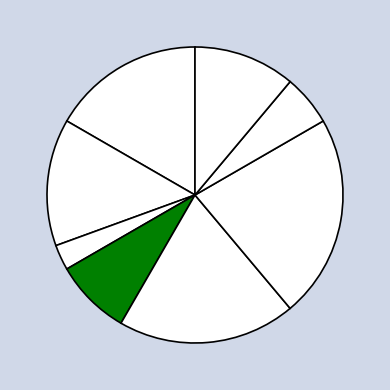

To the nearest percent, what is the average slice percentage?

12%